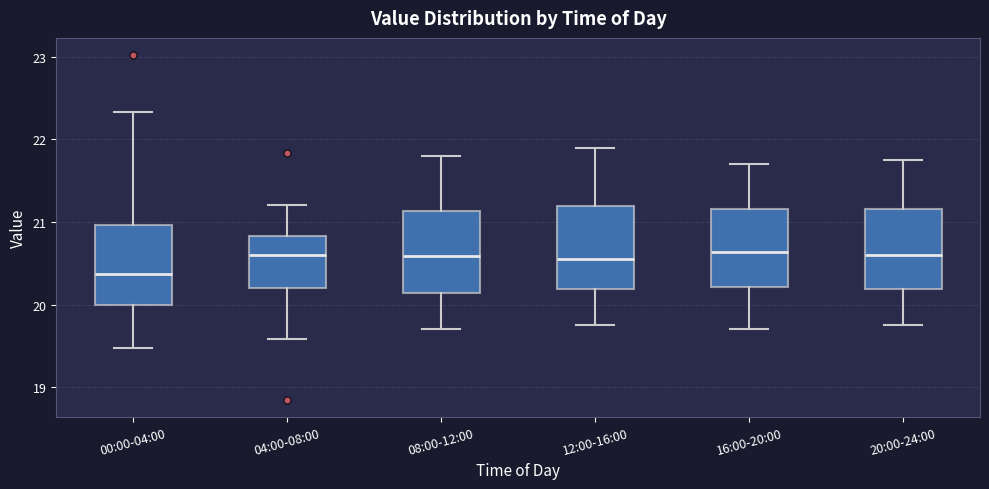

Reading left to right, read every box against the y-axis: the position of its median line, the range the box covers, and the ends of its whiskers. The values are not printed on the chart, so give them approximately, as read against the axis.

00:00-04:00: median 20.4, box 20.0 to 21.0, whiskers 19.5 to 22.3
04:00-08:00: median 20.6, box 20.2 to 20.8, whiskers 19.6 to 21.2
08:00-12:00: median 20.6, box 20.1 to 21.1, whiskers 19.7 to 21.8
12:00-16:00: median 20.6, box 20.2 to 21.2, whiskers 19.8 to 21.9
16:00-20:00: median 20.6, box 20.2 to 21.2, whiskers 19.7 to 21.7
20:00-24:00: median 20.6, box 20.2 to 21.2, whiskers 19.8 to 21.8